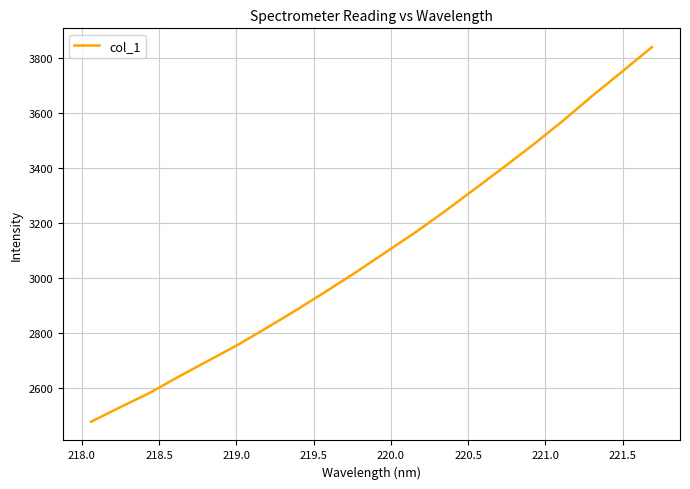

What is the minimum value shown in the chart?

2477.2